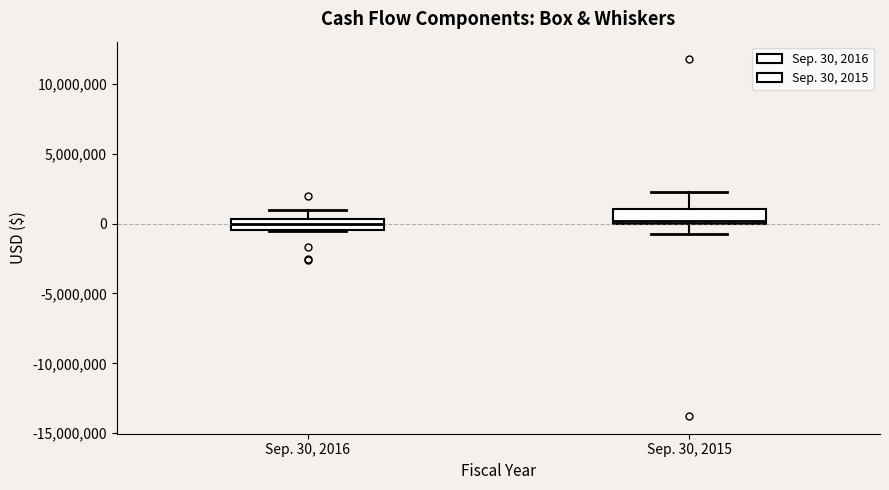

Reading left to right, read every box against the y-axis: the position of its median line, the range the box covers, and the ends of its whiskers. The values are not printed on the chart, so give them approximately, as read against the axis.

Sep. 30, 2016: median 0, box -500000 to 500000, whiskers -500000 to 1000000
Sep. 30, 2015: median 0 (just above the box's lower edge), box 0 to 1000000, whiskers -500000 to 2000000